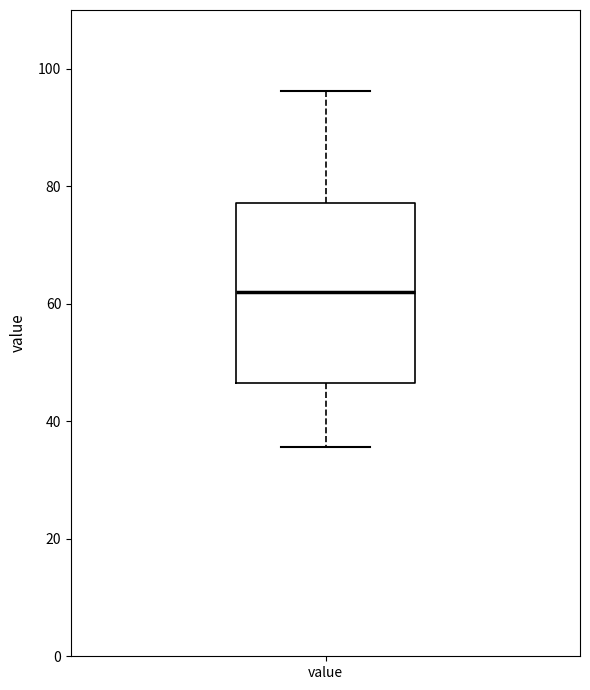

Where is the upper edge of the box for value on the y-axis? The values are not printed on the chart, so give them approximately, as read against the axis.

78